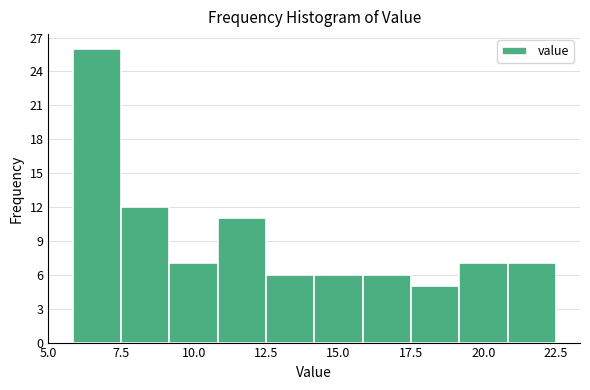

Around what value on the x-axis is the tallest bar? Give the approximate position of its centre, as read against the axis.

6.5